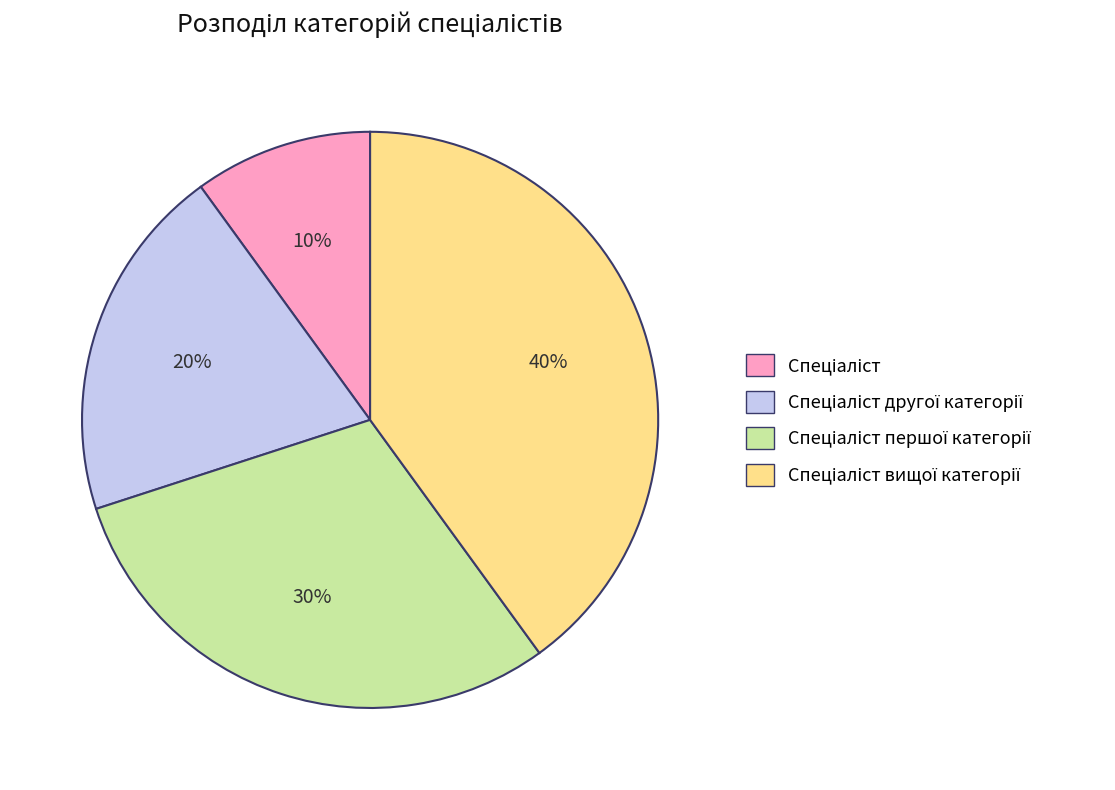

How many slices are in this pie chart?

4